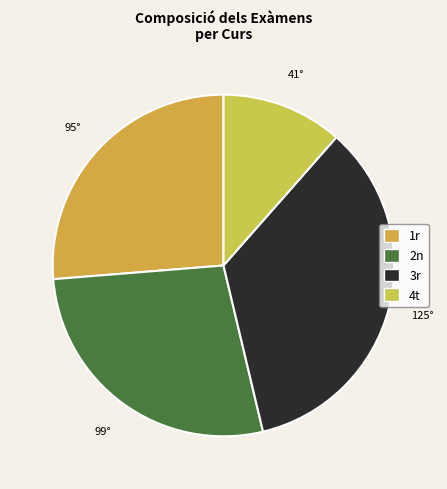

Count the number of slices in the pie.

4